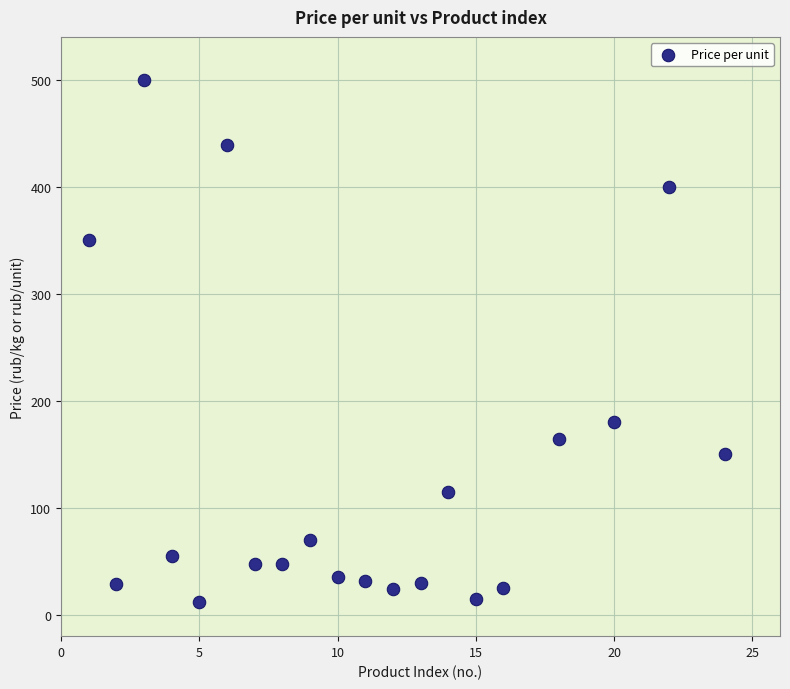

What Y value in the scatter plot is closest to 256?

180.0